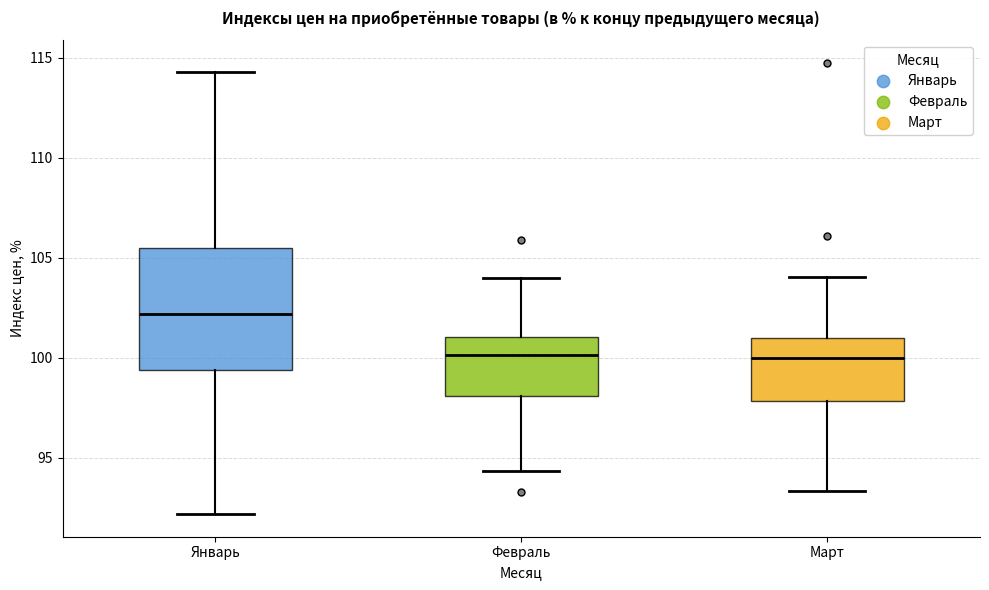

Reading left to right, transcribe this box plot: for each box, give where its median line is, the range the box spans, and where its two whiskers end, as read against the y-axis. The values are not printed on the chart, so give them approximately, as read against the axis.

Январь: median 102.0, box 99.5 to 105.5, whiskers 92.0 to 114.5
Февраль: median 100.0, box 98.0 to 101.0, whiskers 94.5 to 104.0
Март: median 100.0, box 98.0 to 101.0, whiskers 93.5 to 104.0